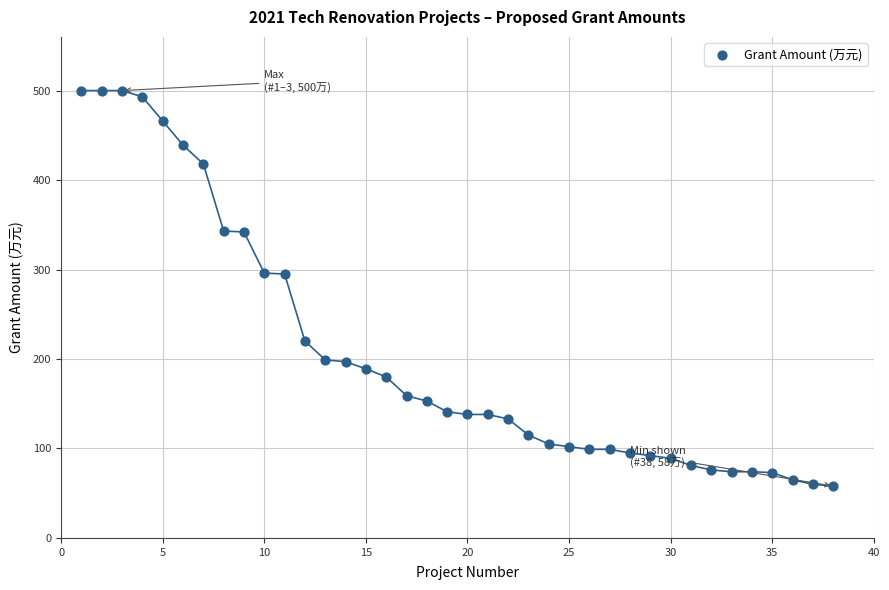

What is the range of X values (max minus min)?

37